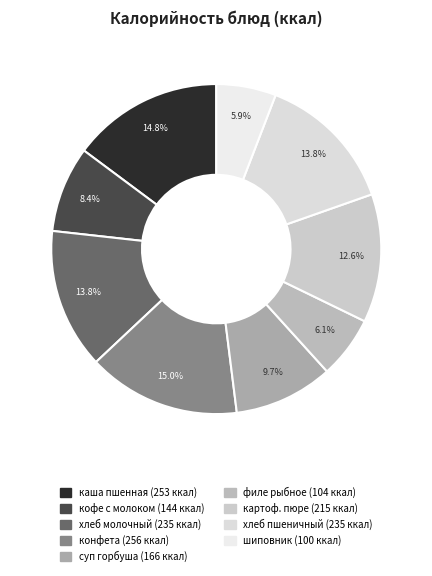

How many segments does this pie chart have?

9